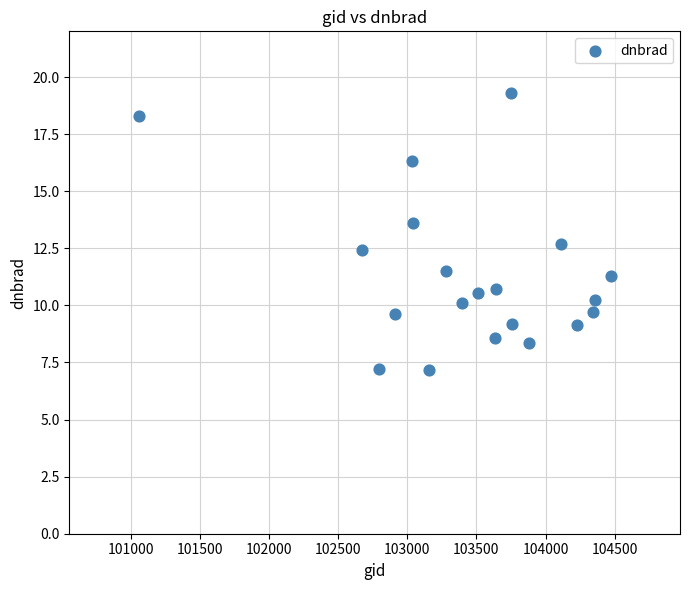

What is the range of Y values (max minus min)?

12.2